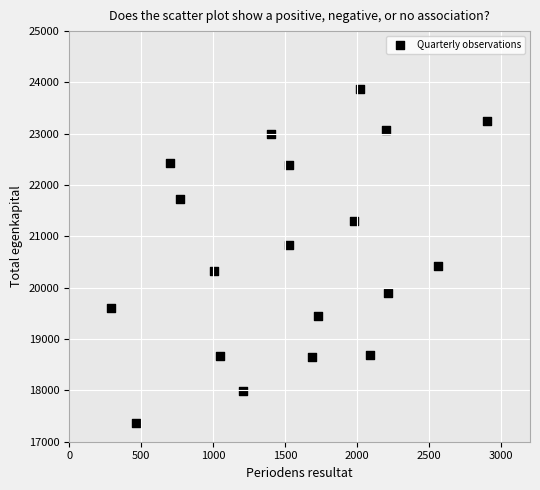

What is the range of Y values (max minus min)?

6498.5